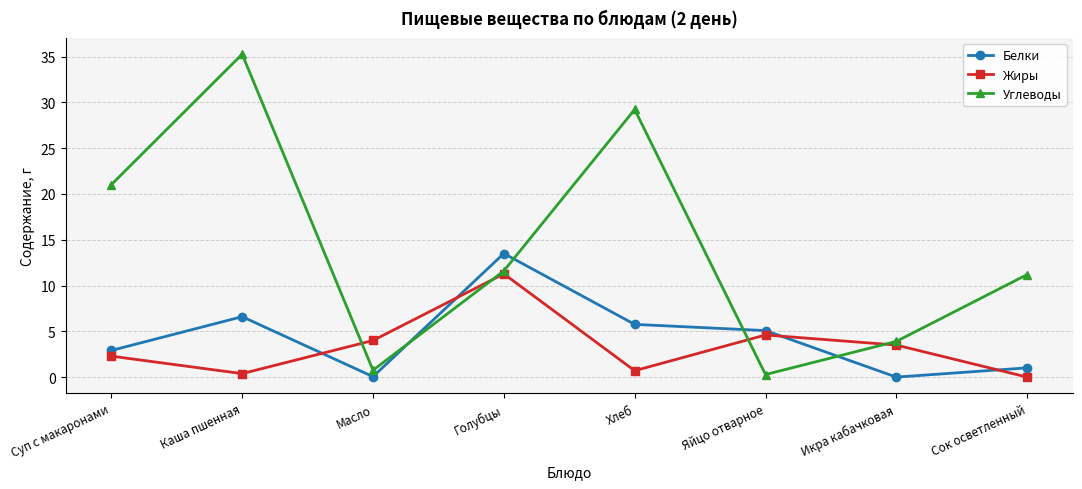

In Углеводы, how many points are higher than both neighbors (excluding endpoints)?

2